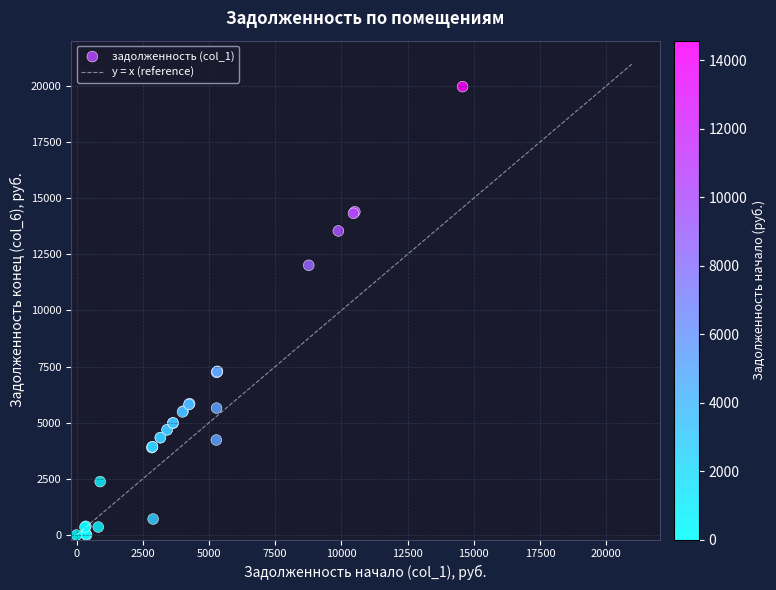

What Y value in the scatter plot is closest to 9982?

12009.1